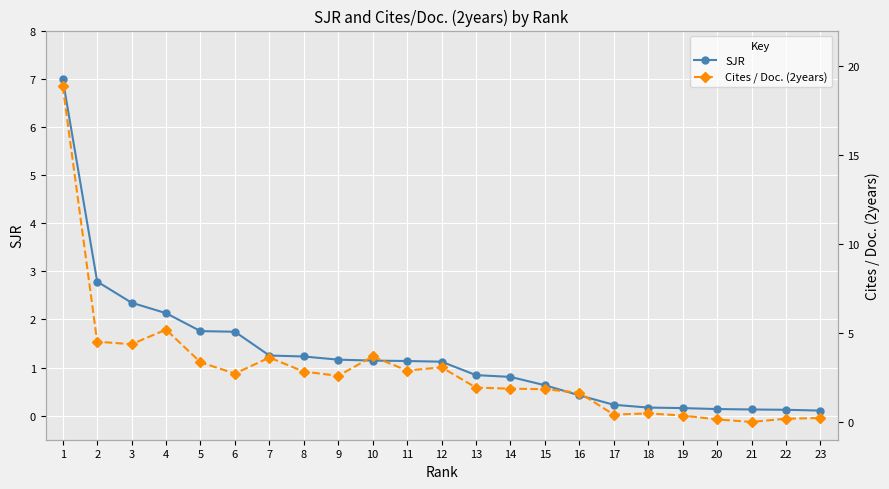

How many lines are shown in the chart?

2